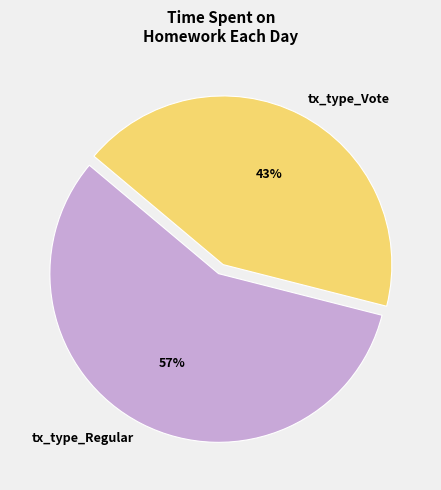

How many slices are in this pie chart?

2